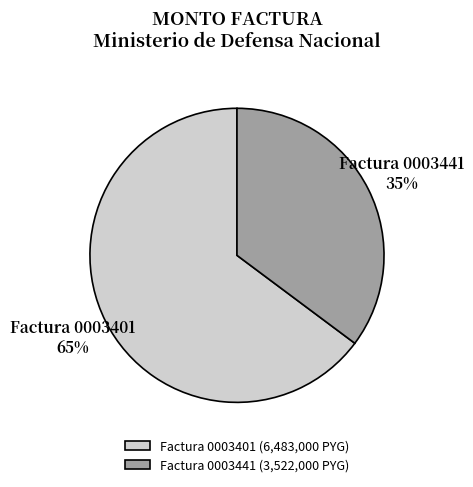

Is Factura 0003441 the majority of the pie?

No